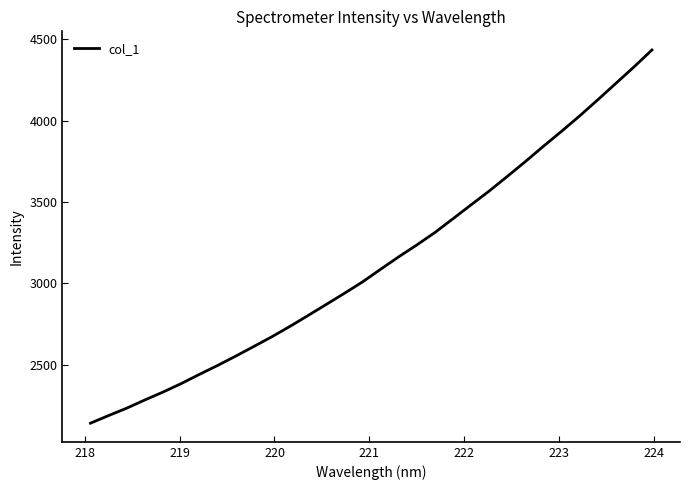

What is the smallest value displayed?

2140.5